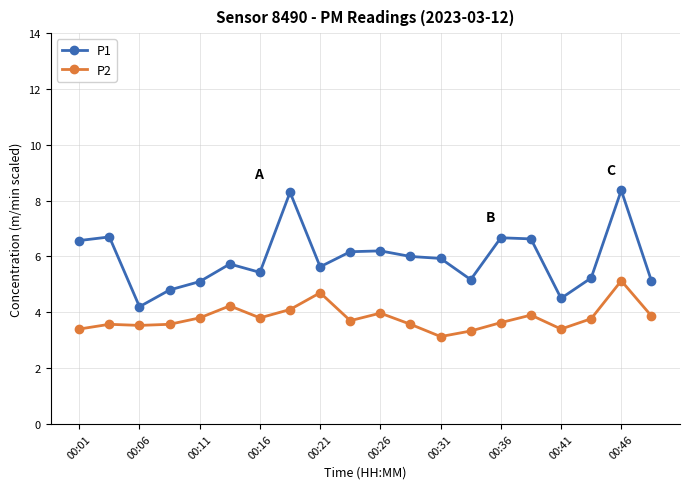

What are all the series names shown in the legend?

P1, P2